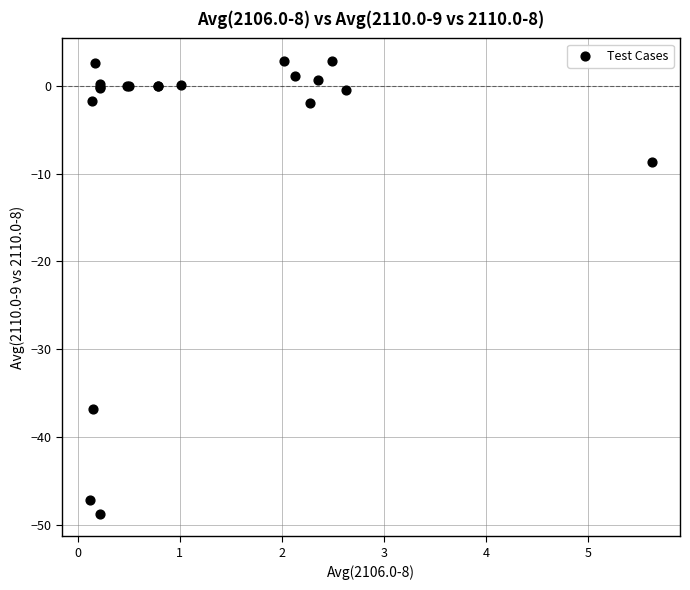

What Y value in the scatter plot is closest to -22?

-8.6